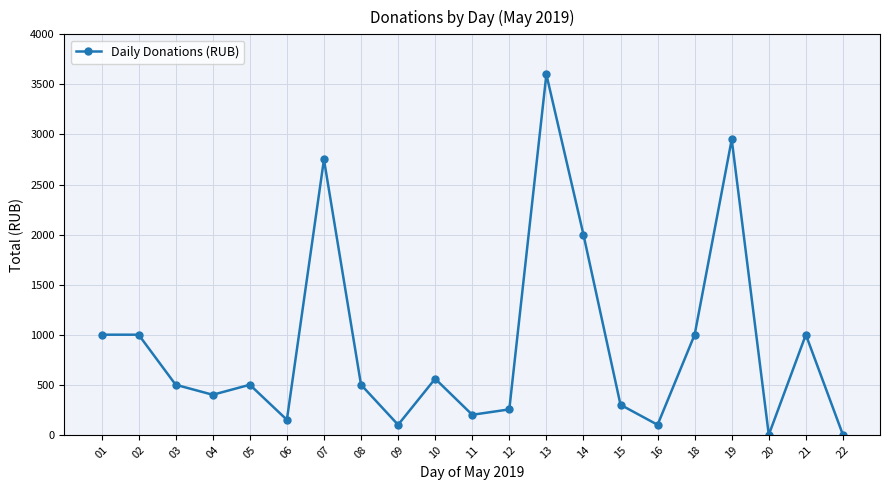

Approximately how many times larger is the value at 13 compared to 19?

1.2